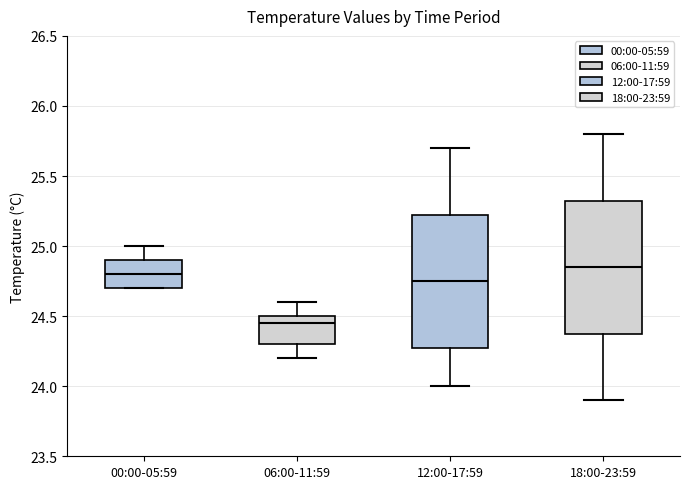

Reading left to right, read every box against the y-axis: the position of its median line, the range the box covers, and the ends of its whiskers. The values are not printed on the chart, so give them approximately, as read against the axis.

00:00-05:59: median 24.80, box 24.70 to 24.90, whiskers 24.70 to 25.00
06:00-11:59: median 24.45, box 24.30 to 24.50, whiskers 24.20 to 24.60
12:00-17:59: median 24.75, box 24.30 to 25.25, whiskers 24.00 to 25.70
18:00-23:59: median 24.85, box 24.40 to 25.35, whiskers 23.90 to 25.80